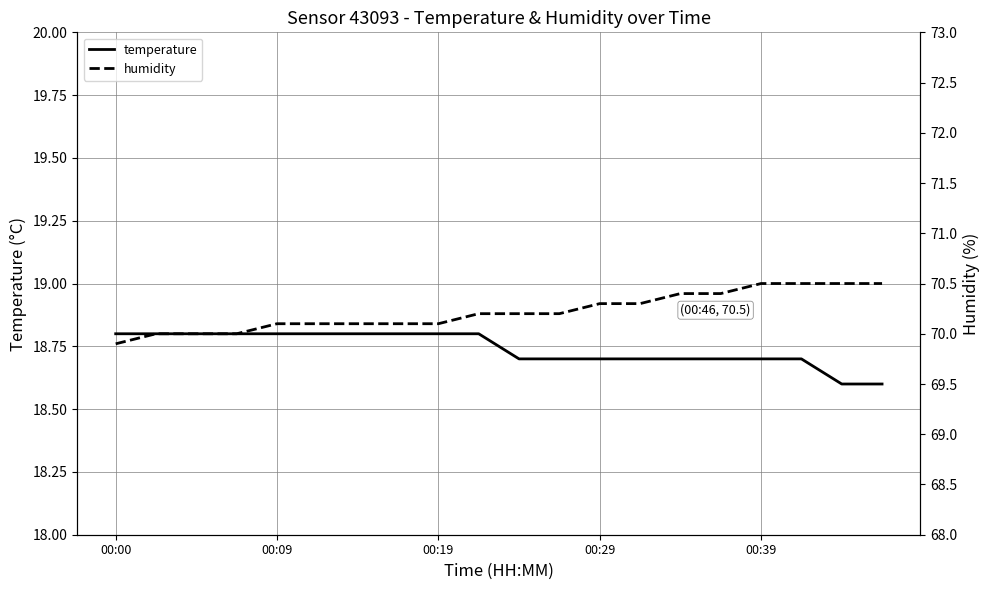

What is the difference between the maximum and minimum values in the temperature series?

0.2